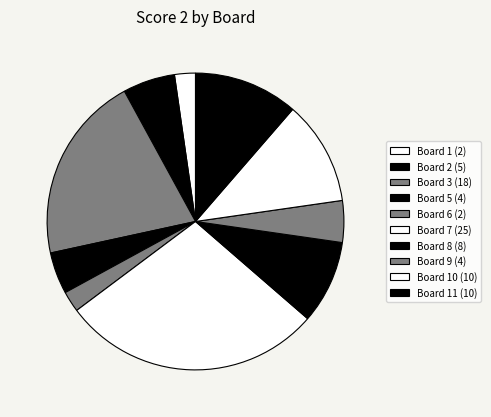

Count the number of slices in the pie.

10